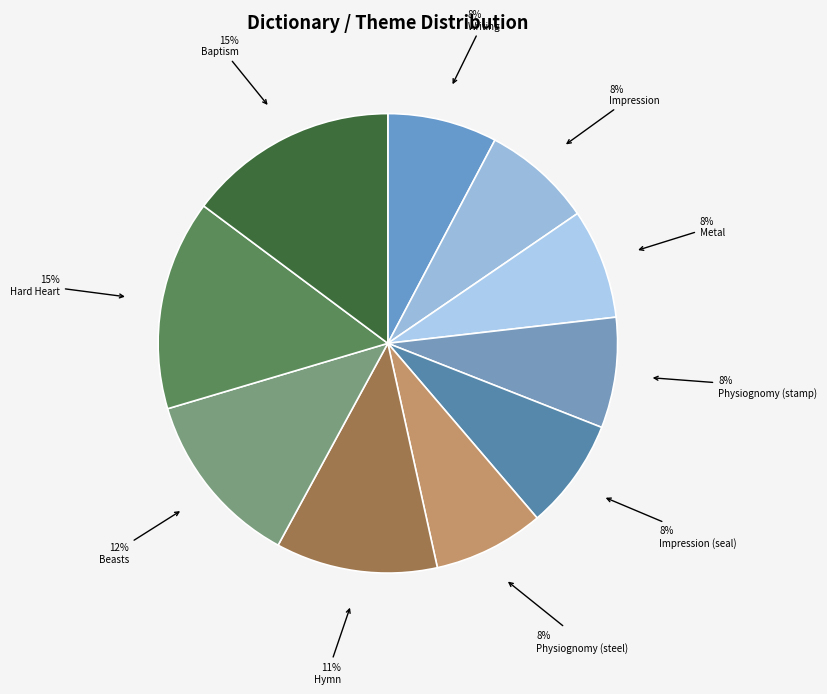

To the nearest percent, what percentage of the pie is Impression (seal)?

8%